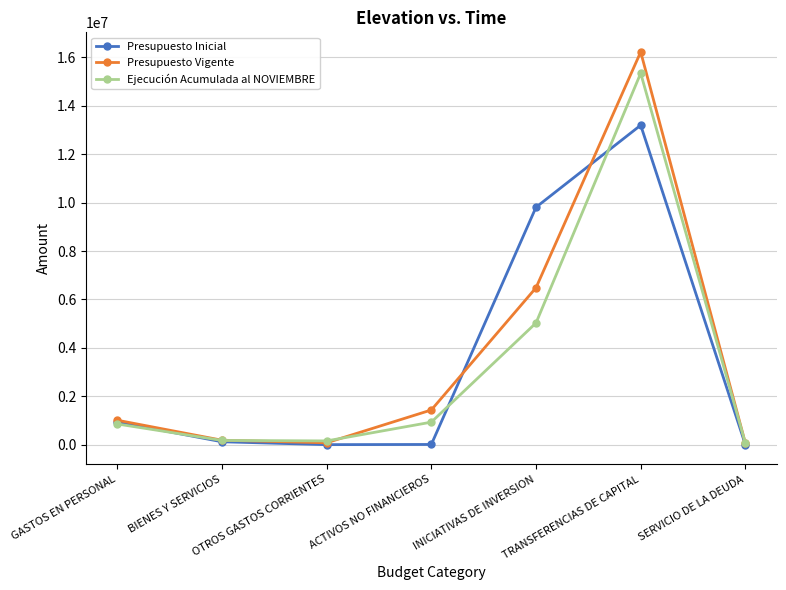

What value does the Presupuesto Vigente series have at INICIATIVAS DE INVERSION, to the nearest 10?

6485760